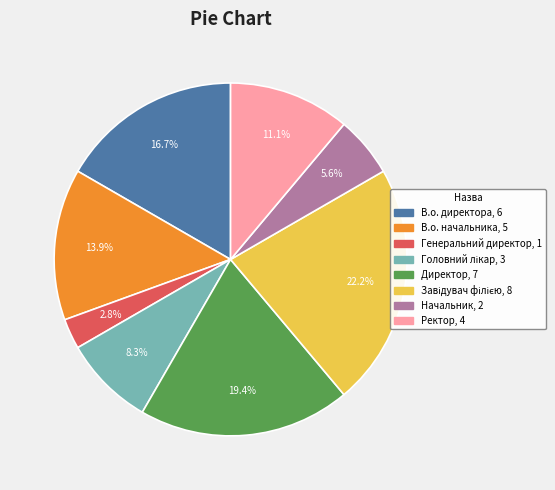

What portion of the pie excludes В.о. начальника?

86.1%